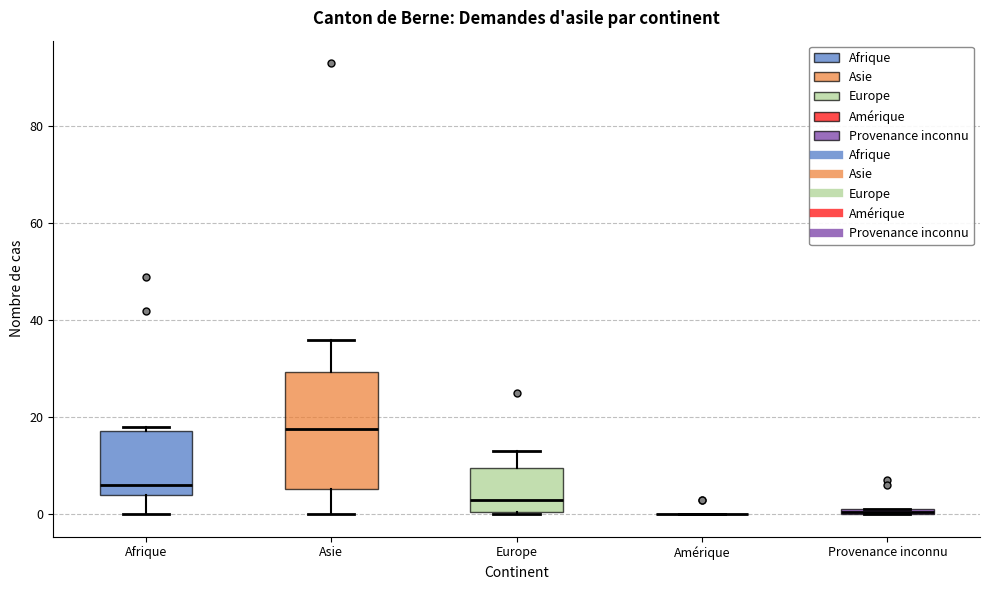

Which box is the tallest, from its lower edge to its upper edge?

Asie